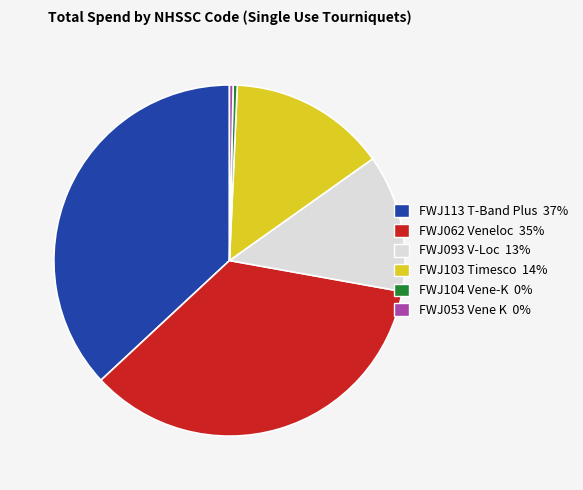

True or false: FWJ062 Veneloc 35% accounts for 35% of the total.

True